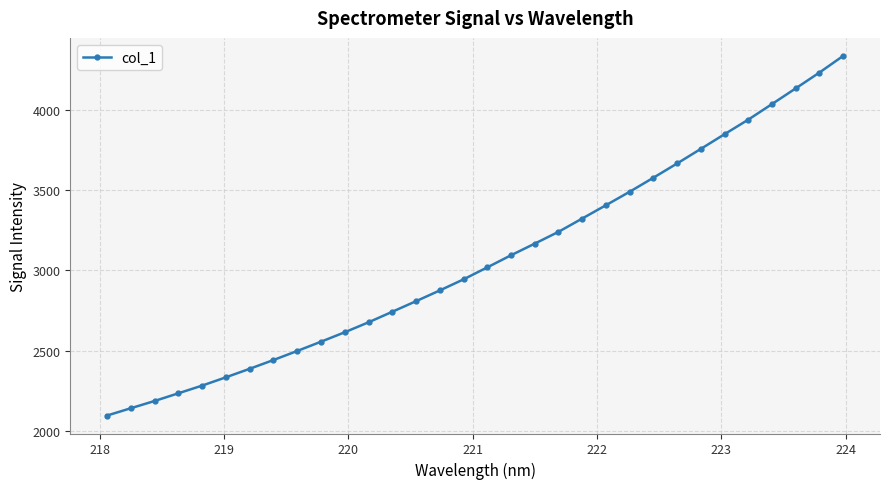

What is the value of the 9th point from the left?

2498.0